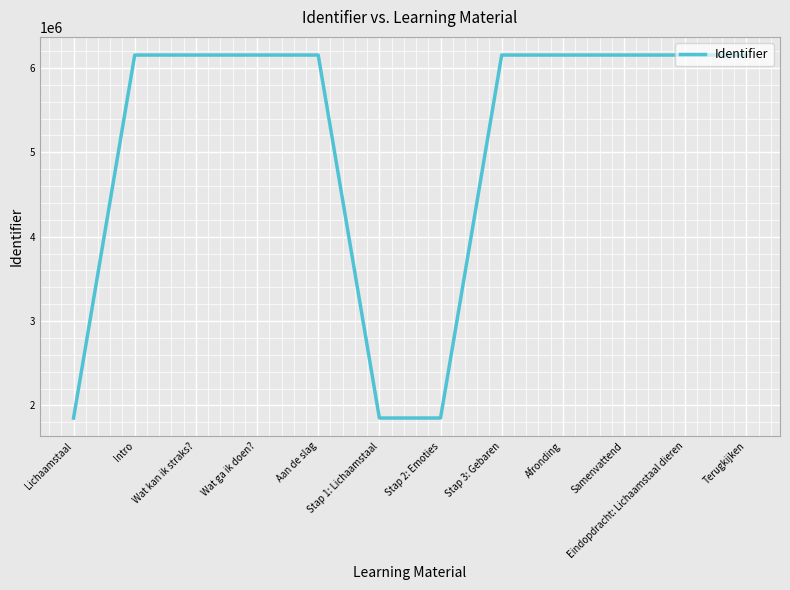

What value does the data have at Lichaamstaal?

1850624